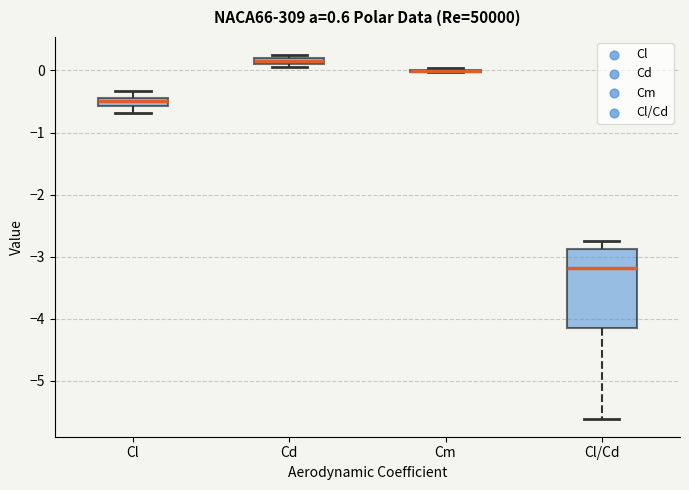

Comparing the boxes themselves (not the whiskers), which one is the tallest?

Cl/Cd